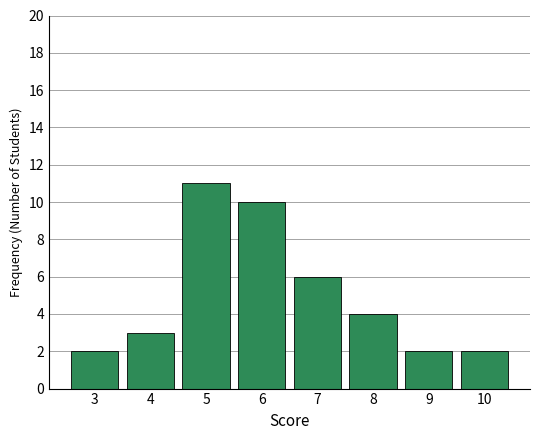

Reading left to right, what are all the values shown in this chart?

3=2	4=3	5=11	6=10	7=6	8=4	9=2	10=2